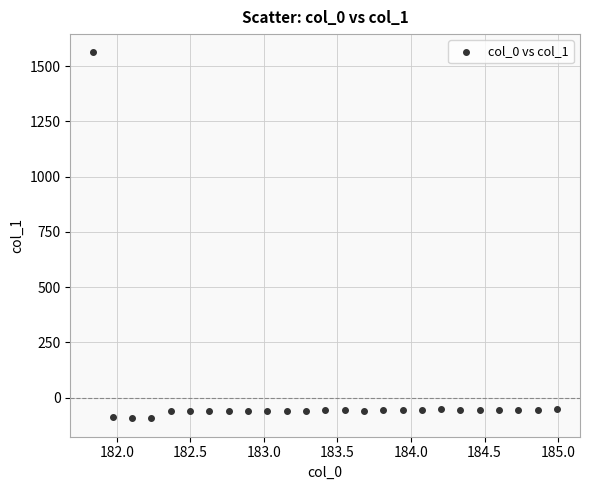

What is the range of Y values (max minus min)?

1655.3